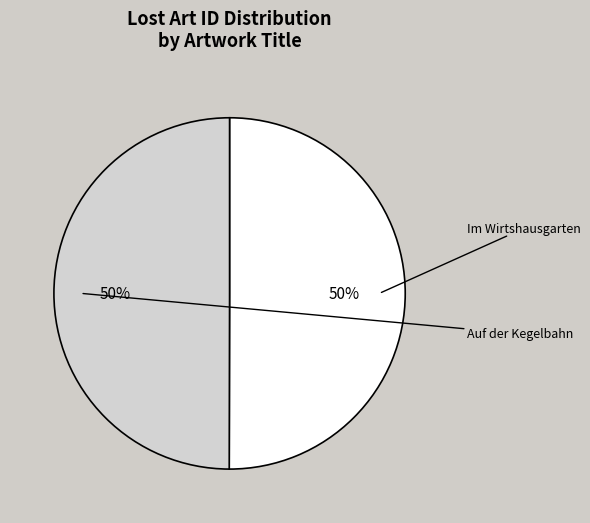

To the nearest percent, what portion does Auf der Kegelbahn represent?

50%